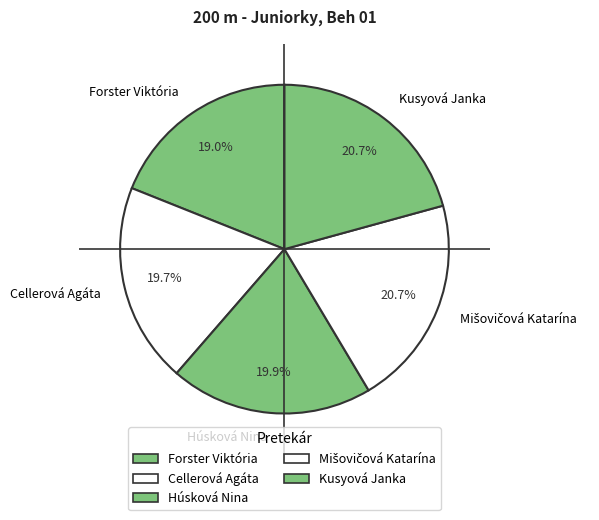

To the nearest percent, what is the average slice percentage?

20%